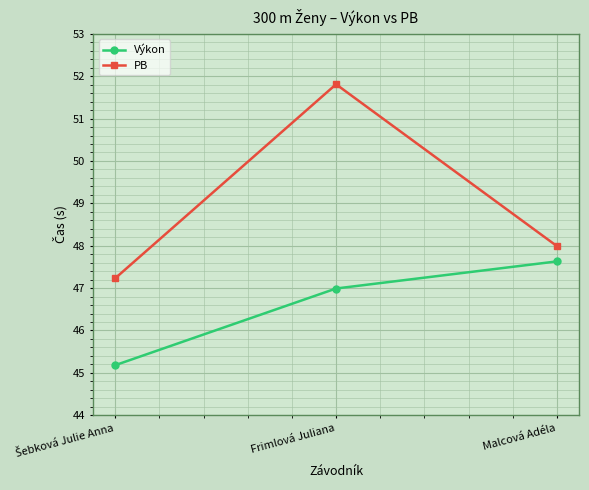

List the series in order of their peak value, highest first.

PB, Výkon